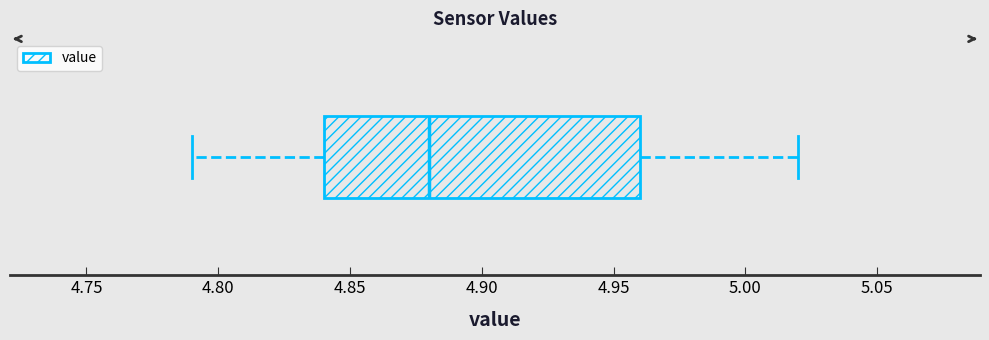

Read this box plot against the x-axis: the position of the median line, the range covered by the box, and the ends of both whiskers. The values are not printed on the chart, so give them approximately, as read against the axis.

median 4.88, box 4.84 to 4.96, whiskers 4.79 to 5.02